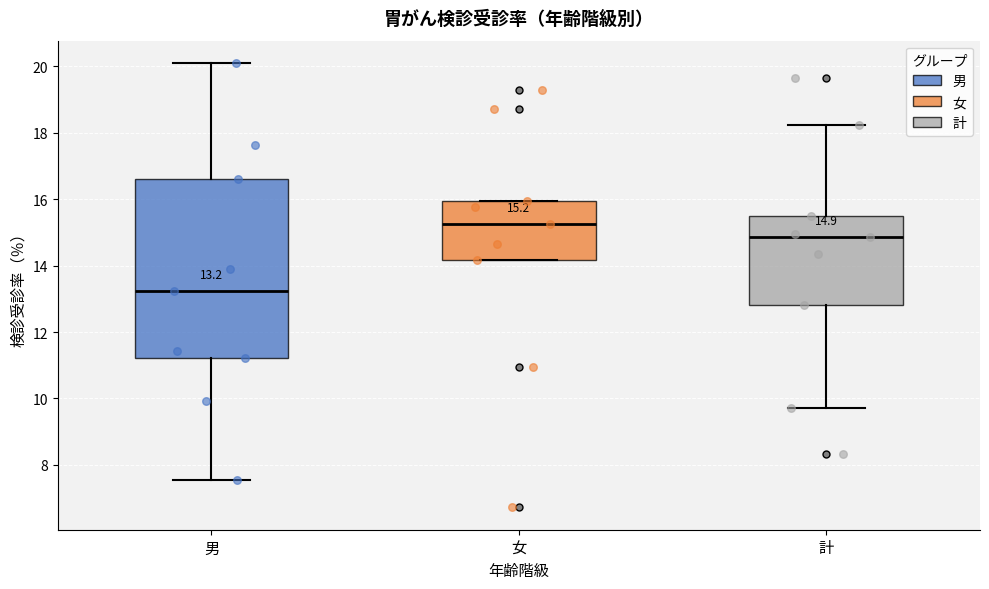

Which box is the tallest, from its lower edge to its upper edge?

男